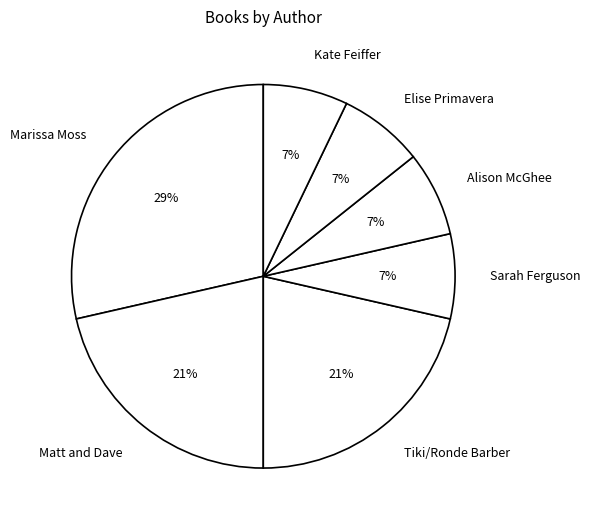

Is there a majority slice in this chart?

No